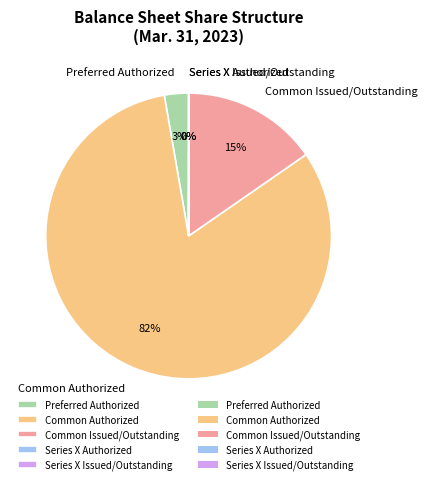

To the nearest percent, what portion does Common Issued/Outstanding represent?

15%